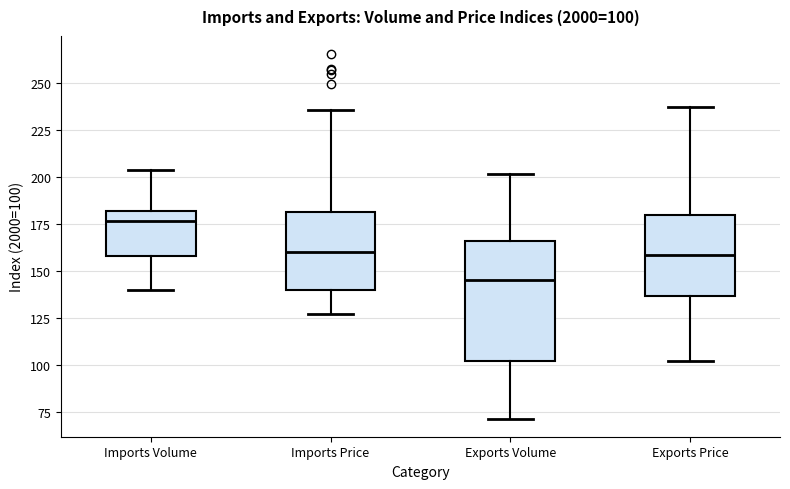

Which box's median line is the highest?

Imports Volume